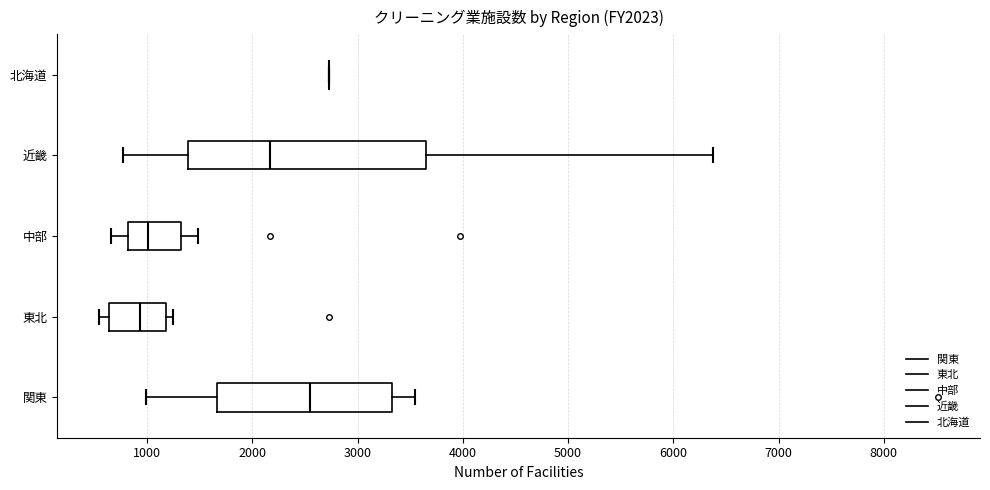

Reading bottom to top, read every box against the x-axis: the position of its median line, the range the box covers, and the ends of its whiskers. The values are not printed on the chart, so give them approximately, as read against the axis.

関東: median 2500, box 1700 to 3300, whiskers 1000 to 3500
東北: median 900, box 600 to 1200, whiskers 500 to 1300
中部: median 1000, box 800 to 1300, whiskers 700 to 1500
近畿: median 2200, box 1400 to 3700, whiskers 800 to 6400
北海道: box collapsed to a line at 2700, whiskers 2700 to 2700